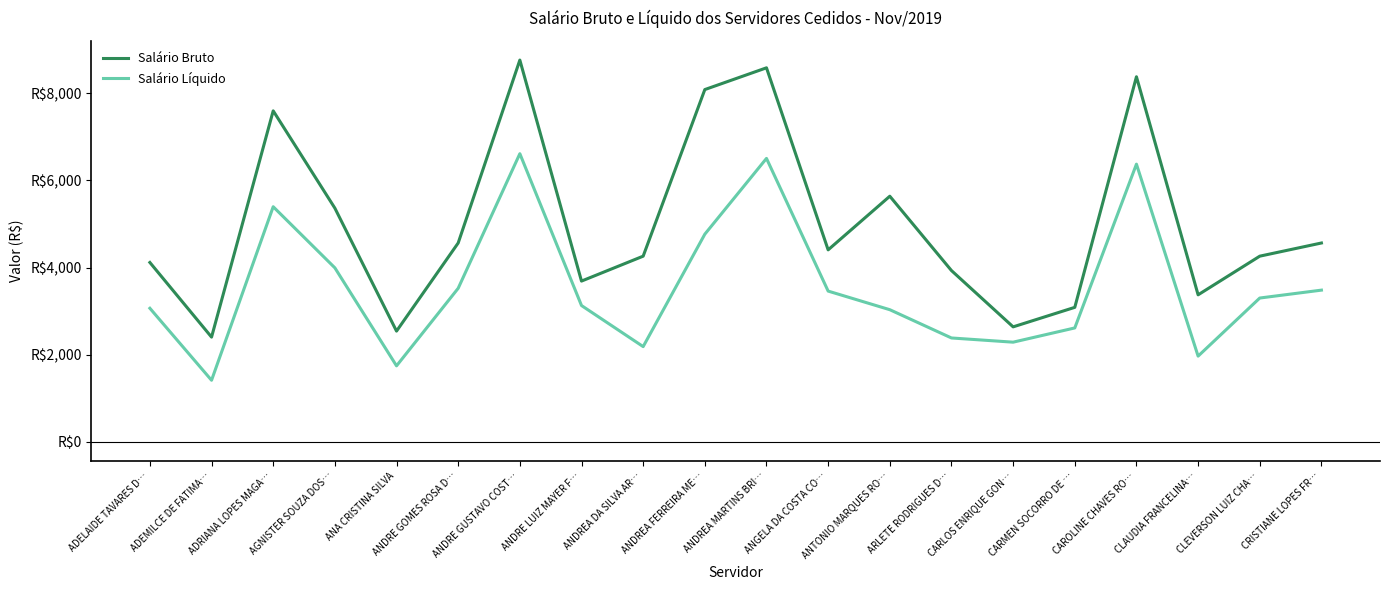

Which series has the widest spread of values?

Salário Bruto